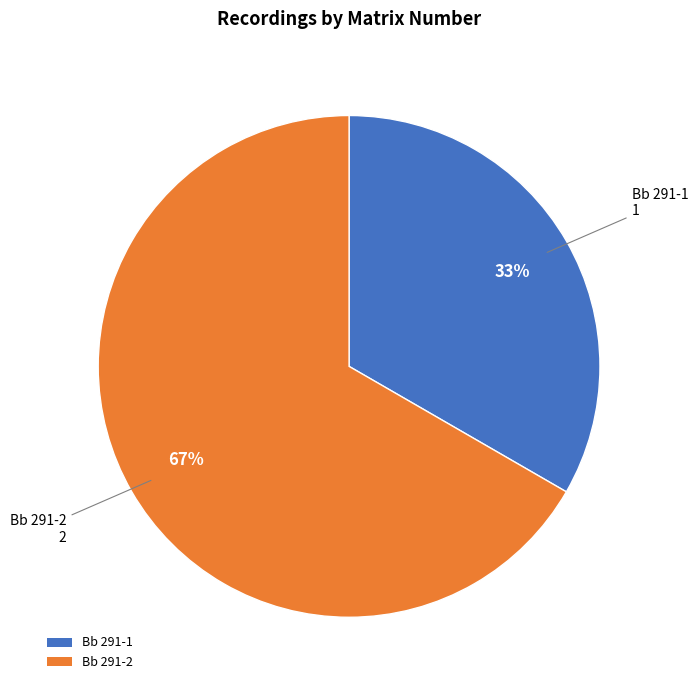

True or false: Bb 291-2 accounts for 73% of the total.

False